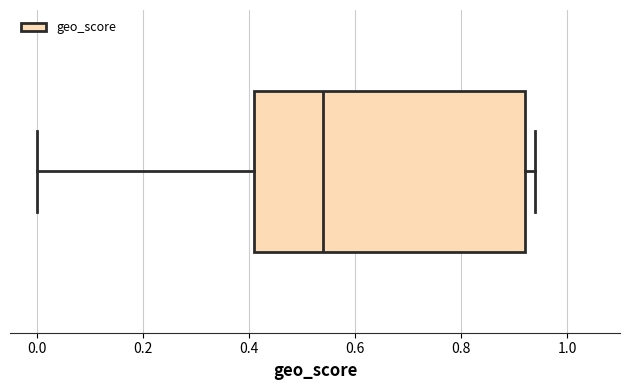

Transcribe this box plot: give where the median line is, the range the box spans, and where the two whiskers end, as read against the x-axis. The values are not printed on the chart, so give them approximately, as read against the axis.

median 0.54, box 0.42 to 0.92, whiskers 0.00 to 0.94